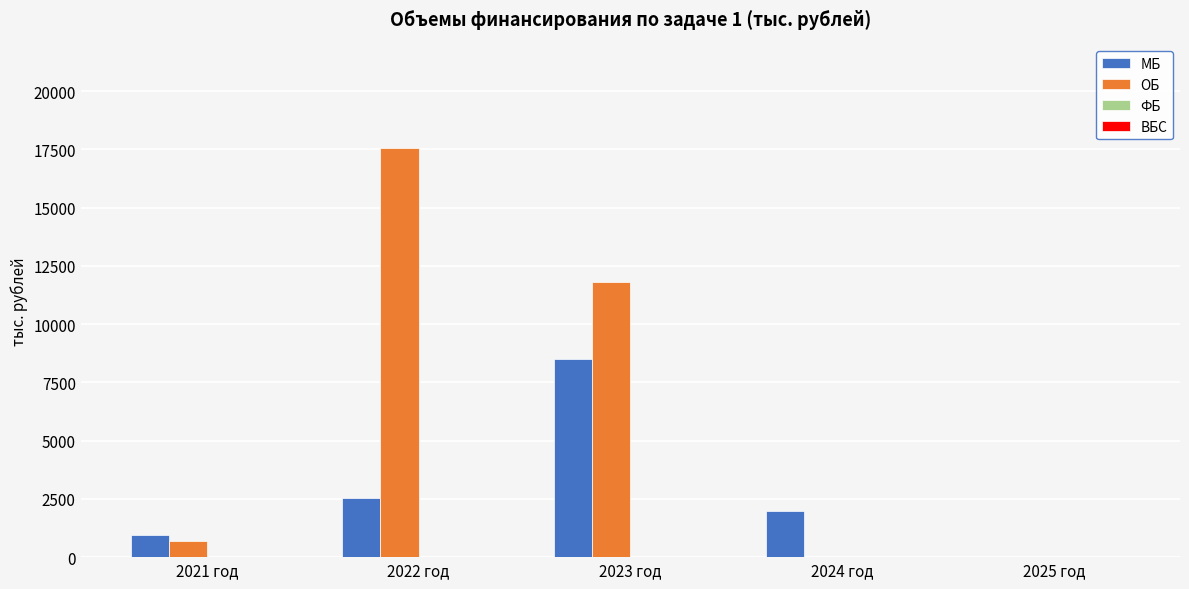

The ОБ series shows 10419.8 at 2024 год. True or false?

False